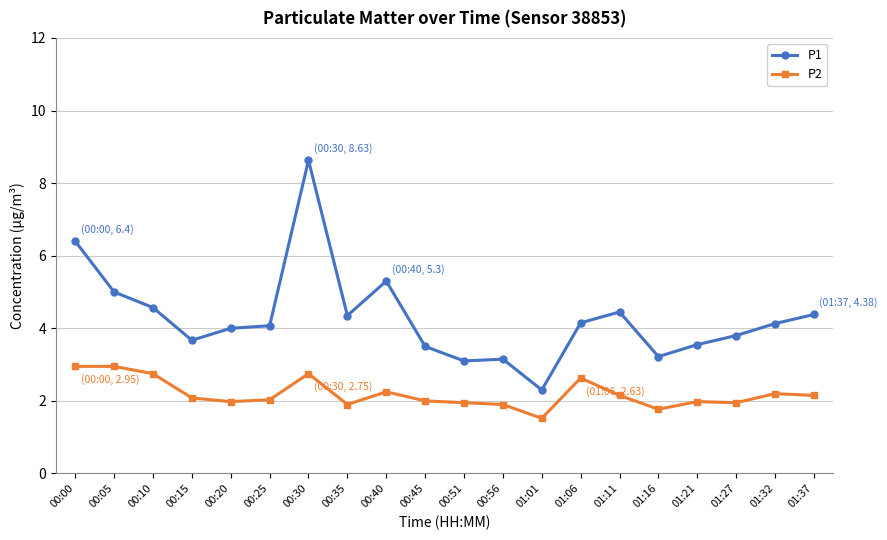

True or false: P2 has more than 2 points higher than both neighbors.

True